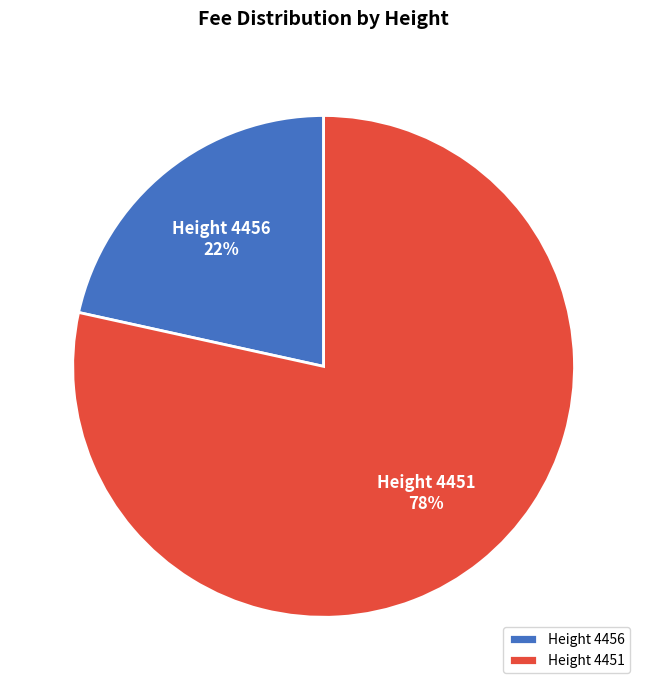

Is it true that Height 4456 is 22% of the pie?

True